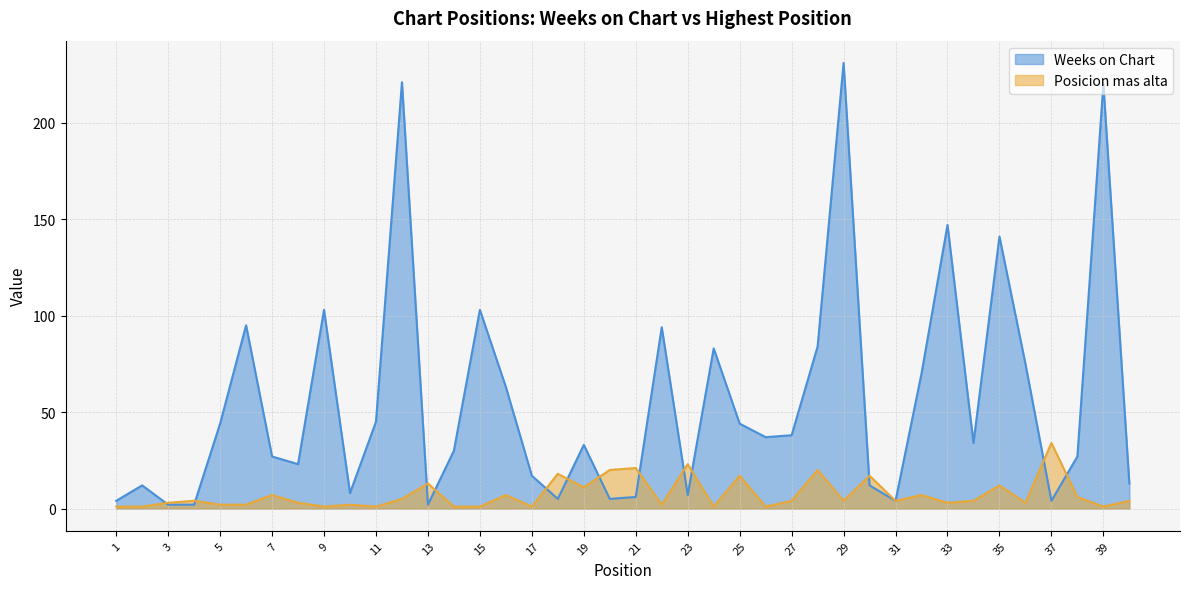

How many data points does each series have?

40